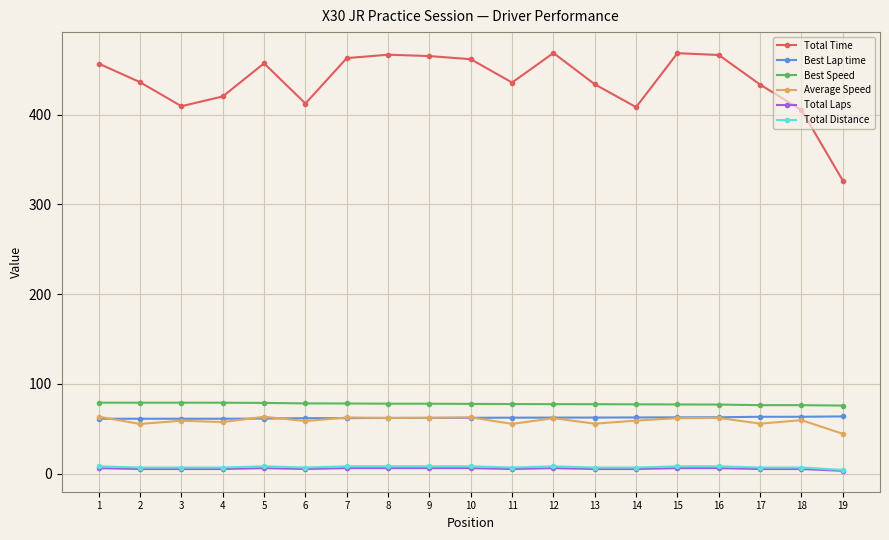

Where is the first local minimum for Total Time?

3